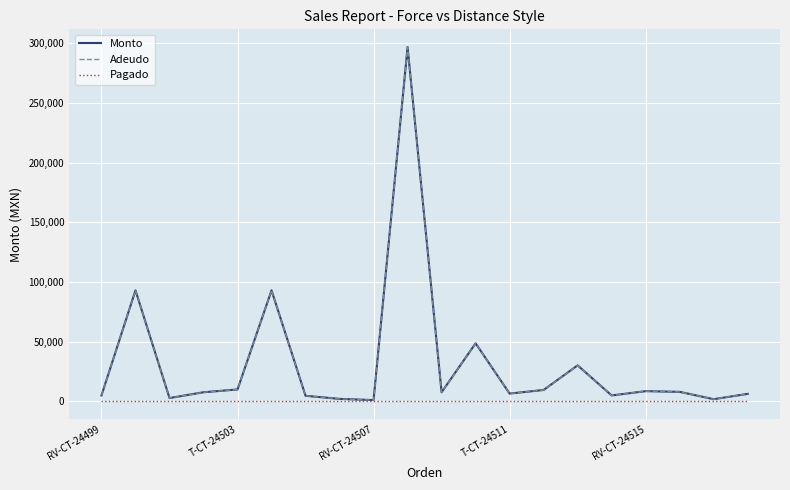

True or false: Pagado and Monto intersect in this chart.

False